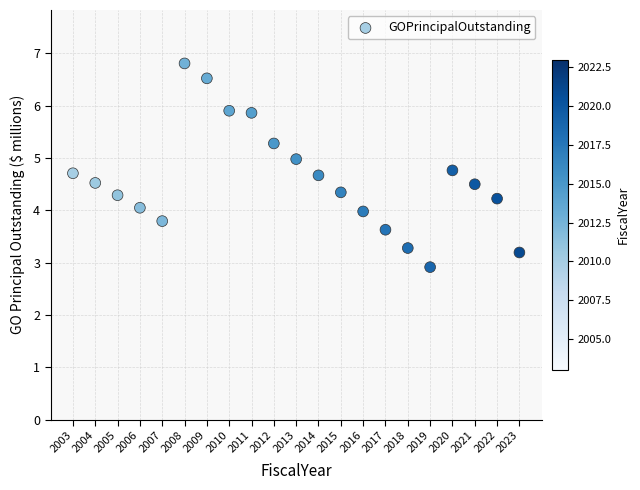

What is the range of Y values (max minus min)?

3.9